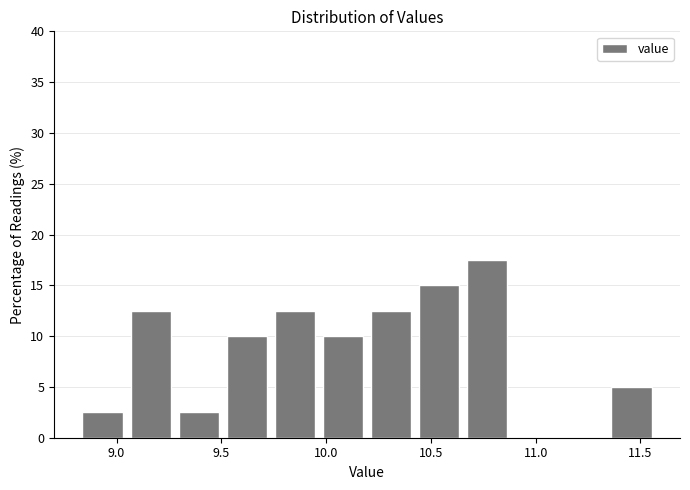

Reading left to right, list every bar in this chart as the range it spans on the x-axis followed by its height. Neither the bar edges nor the heights are printed on the chart, so give them approximately, as read against the axes.

8.80 to 9.05: 2.5
9.05 to 9.30: 12.5
9.30 to 9.50: 2.5
9.50 to 9.75: 10.0
9.75 to 9.95: 12.5
9.95 to 10.20: 10.0
10.20 to 10.40: 12.5
10.40 to 10.65: 15.0
10.65 to 10.90: 17.5
10.90 to 11.10: 0
11.10 to 11.35: 0
11.35 to 11.55: 5.0